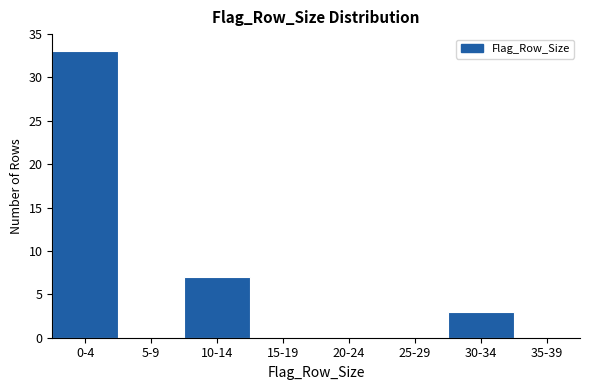

Reading left to right, transcribe all the data shown in this chart.

0-4=33	5-9=0	10-14=7	15-19=0	20-24=0	25-29=0	30-34=3	35-39=0